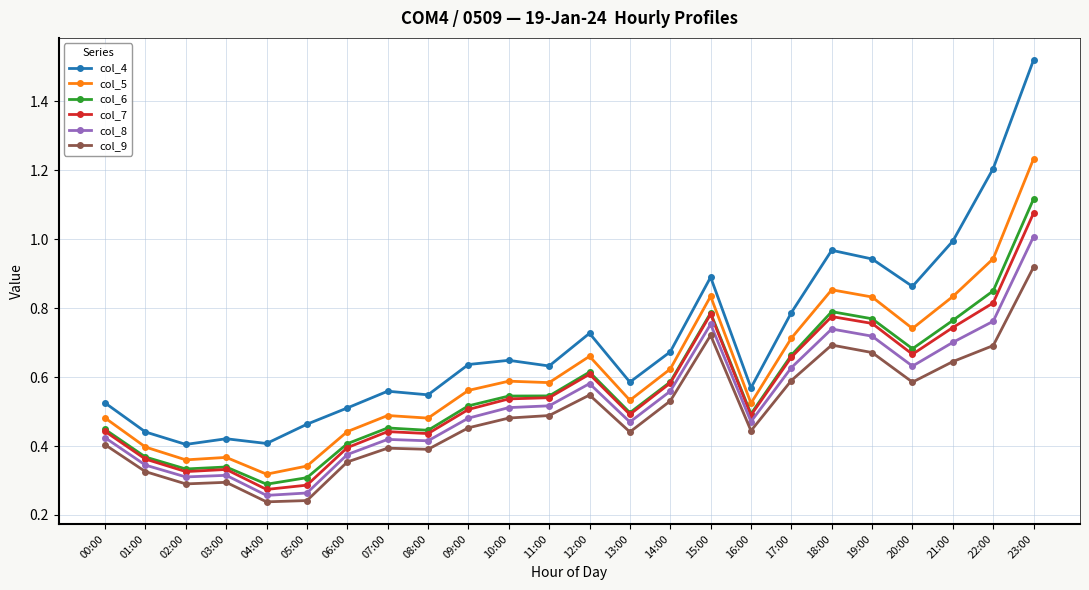

The value of col_7 at 00:00 is 0.3. True or false?

False